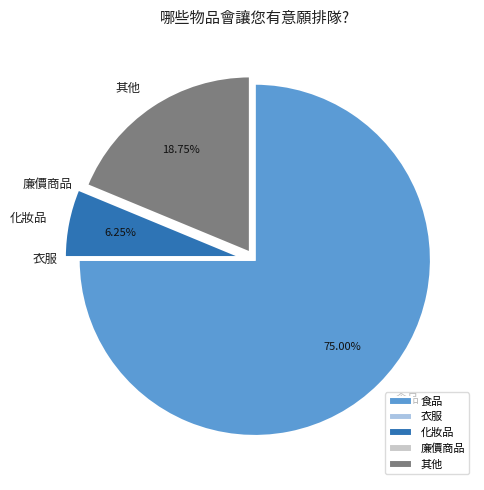

Which slice is the largest?

食品